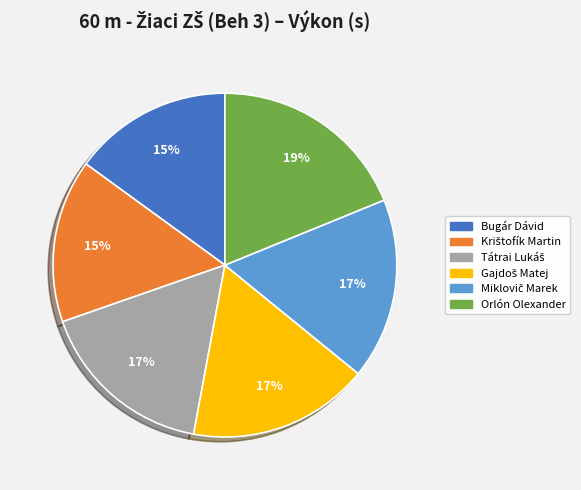

To the nearest percent, what is the average slice percentage?

17%